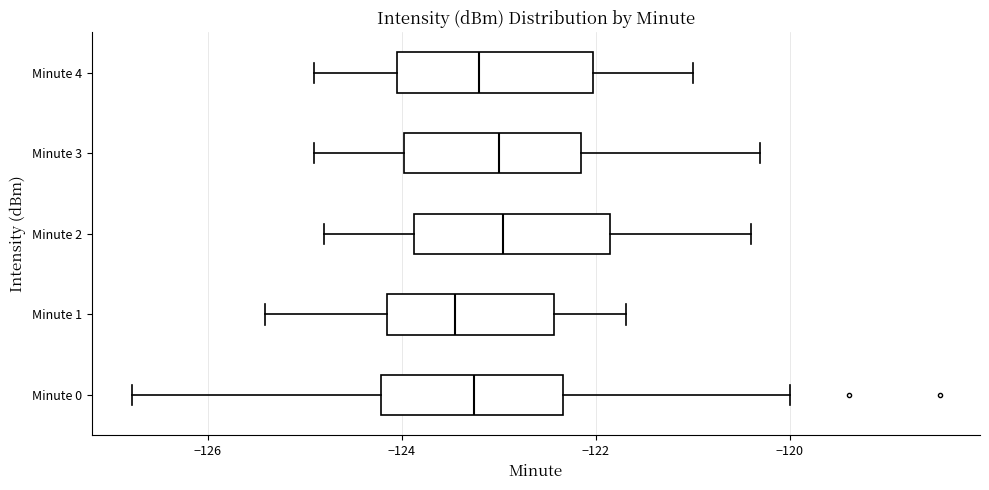

Reading bottom to top, read every box against the x-axis: the position of its median line, the range the box covers, and the ends of its whiskers. The values are not printed on the chart, so give them approximately, as read against the axis.

Minute 0: median -123.2, box -124.2 to -122.4, whiskers -126.8 to -120.0
Minute 1: median -123.4, box -124.2 to -122.4, whiskers -125.4 to -121.6
Minute 2: median -123.0, box -123.8 to -121.8, whiskers -124.8 to -120.4
Minute 3: median -123.0, box -124.0 to -122.2, whiskers -124.8 to -120.2
Minute 4: median -123.2, box -124.0 to -122.0, whiskers -124.8 to -121.0